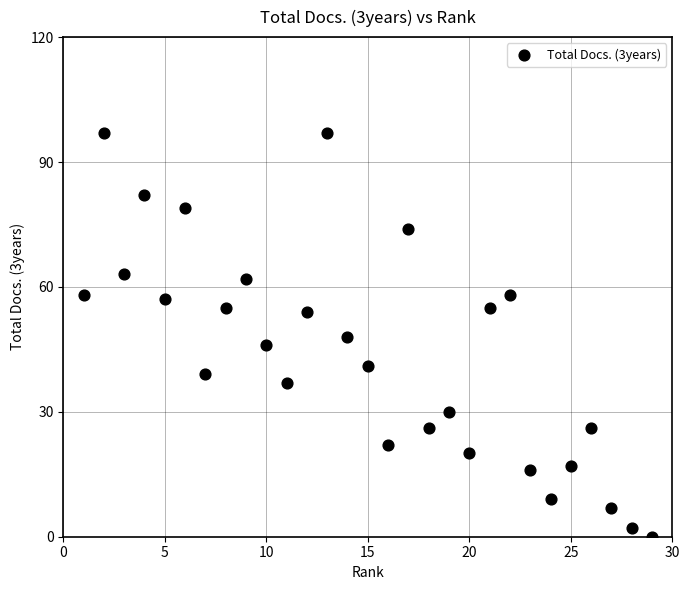

What is the range of Y values (max minus min)?

97